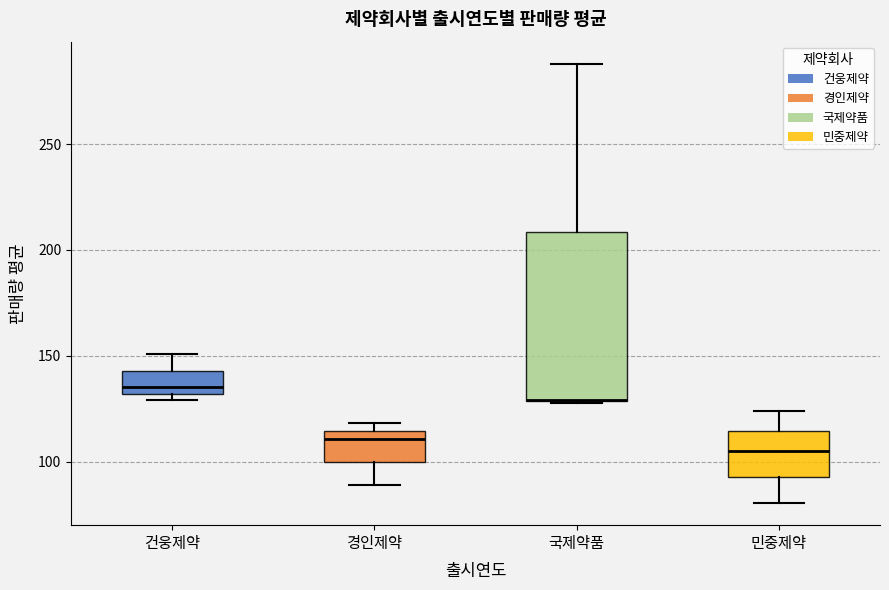

Reading left to right, read every box against the y-axis: the position of its median line, the range the box covers, and the ends of its whiskers. The values are not printed on the chart, so give them approximately, as read against the axis.

건웅제약: median 135, box 130 to 145, whiskers 130 (just below the box's lower edge) to 150
경인제약: median 110, box 100 to 115, whiskers 90 to 120
국제약품: median 130 (drawn on the box's lower edge), box 130 to 210, whiskers 130 to 290
민중제약: median 105, box 95 to 115, whiskers 80 to 125